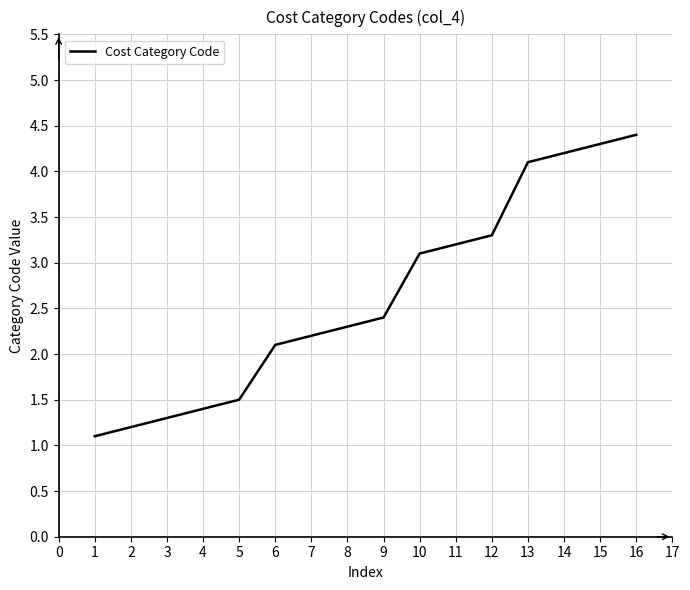

What is the greatest value displayed?

4.4